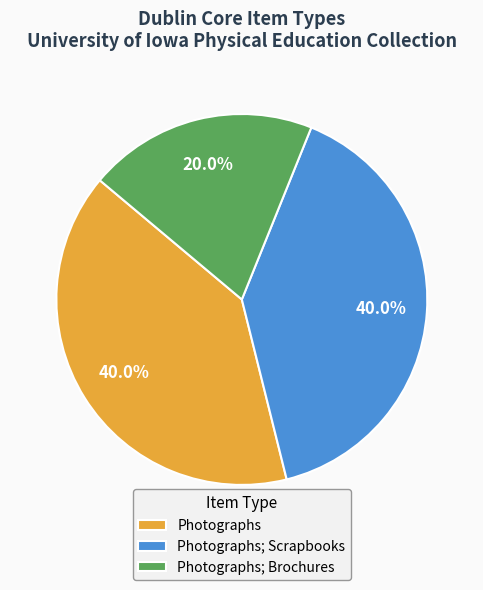

What is the ratio of the value at Photographs; Scrapbooks to the value at Photographs; Brochures?

2.0